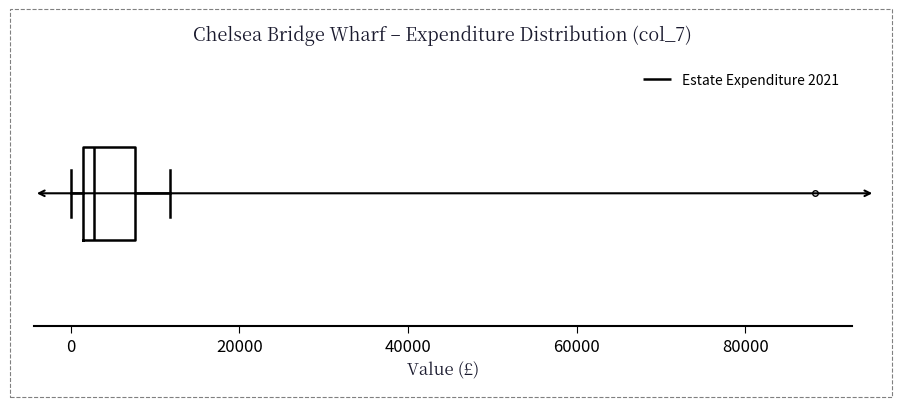

Where does the right whisker of the box end on the x-axis? The values are not printed on the chart, so give them approximately, as read against the axis.

12000